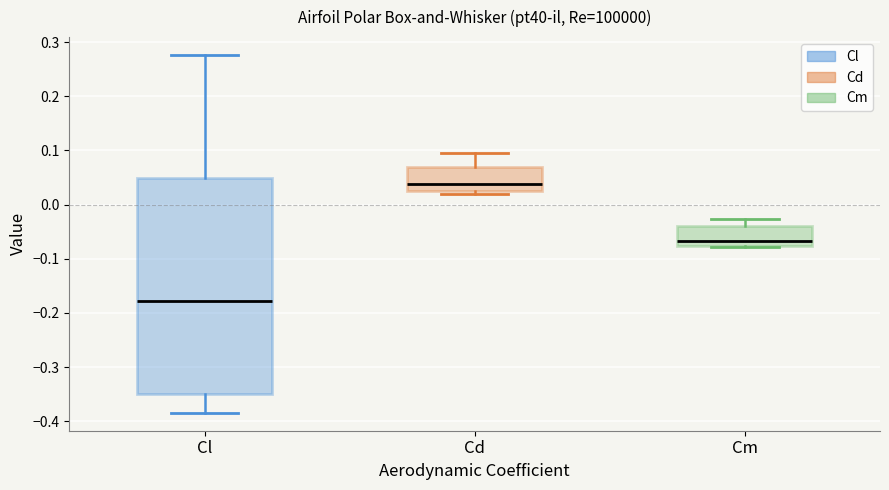

Where is the lower edge of the box for Cd on the y-axis? The values are not printed on the chart, so give them approximately, as read against the axis.

0.03